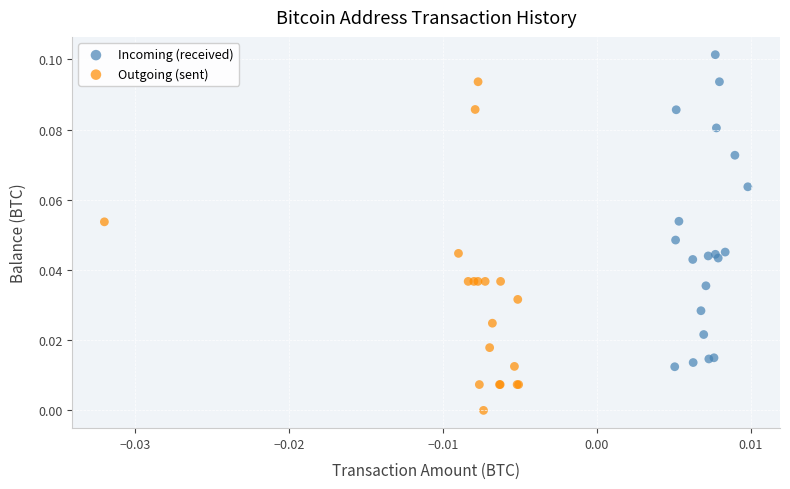

Which series has the widest spread of Y values?

Outgoing (sent)